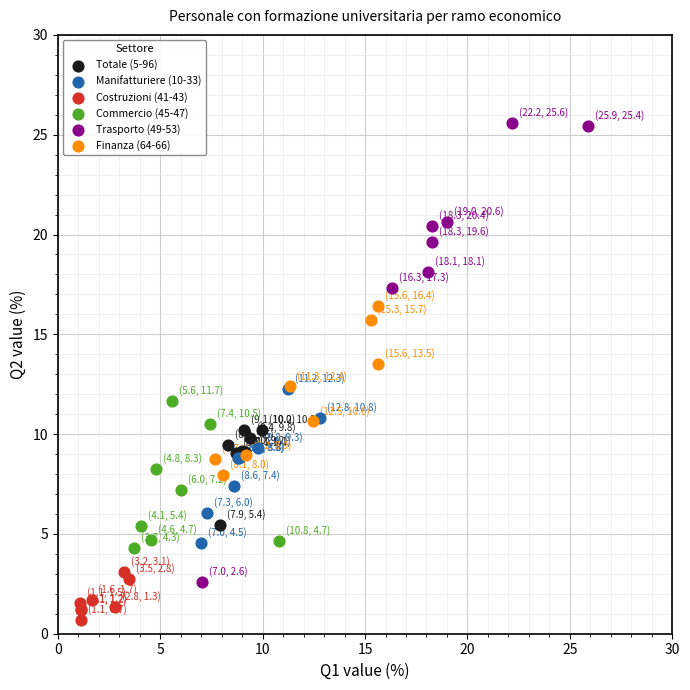

Which series has the widest spread of Y values?

Trasporto (49-53)